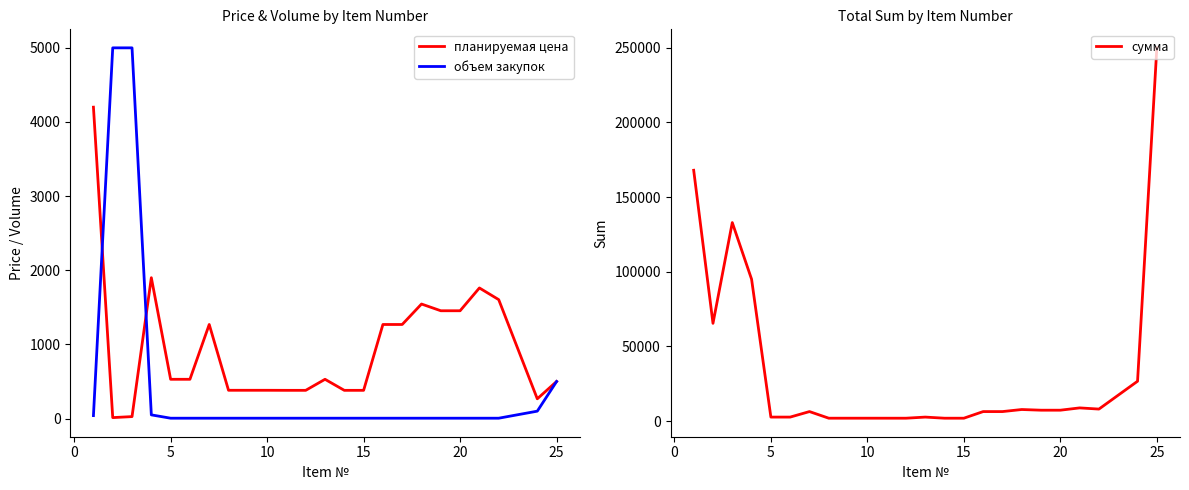

True or false: сумма and планируемая цена cross at least once.

False